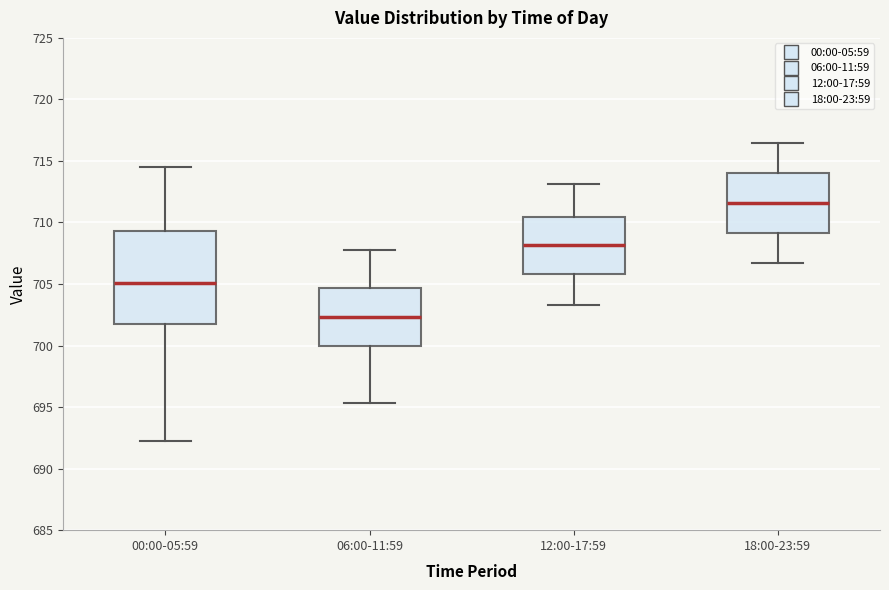

Reading left to right, read every box against the y-axis: the position of its median line, the range the box covers, and the ends of its whiskers. The values are not printed on the chart, so give them approximately, as read against the axis.

00:00-05:59: median 705.0, box 701.5 to 709.5, whiskers 692.5 to 714.5
06:00-11:59: median 702.5, box 700.0 to 704.5, whiskers 695.5 to 708.0
12:00-17:59: median 708.0, box 706.0 to 710.5, whiskers 703.5 to 713.0
18:00-23:59: median 711.5, box 709.0 to 714.0, whiskers 706.5 to 716.5